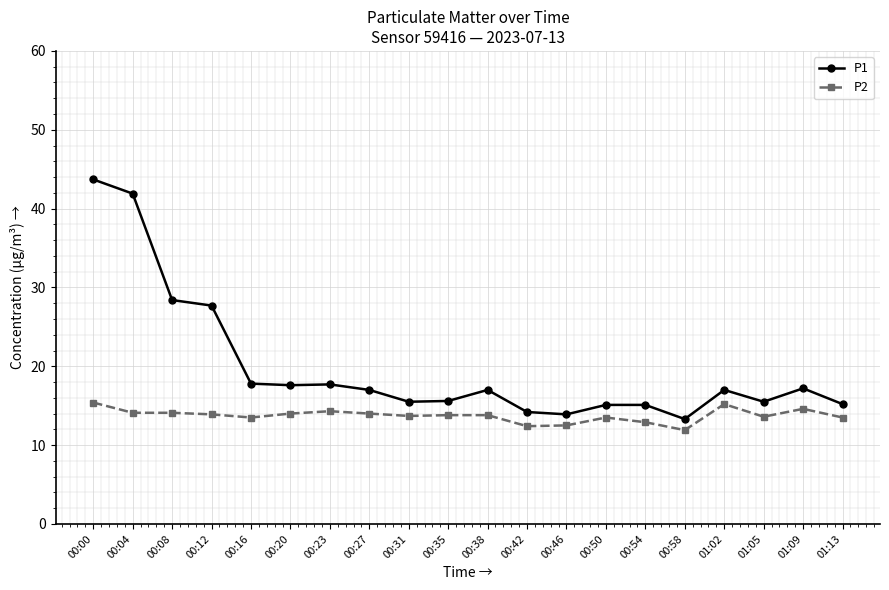

At which category is the sum across all series the highest?

00:00